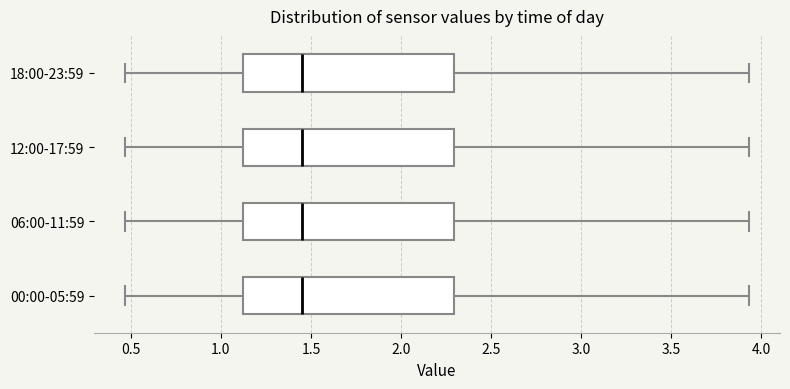

Reading bottom to top, read every box against the x-axis: the position of its median line, the range the box covers, and the ends of its whiskers. The values are not printed on the chart, so give them approximately, as read against the axis.

00:00-05:59: median 1.45, box 1.10 to 2.30, whiskers 0.45 to 3.95
06:00-11:59: median 1.45, box 1.10 to 2.30, whiskers 0.45 to 3.95
12:00-17:59: median 1.45, box 1.10 to 2.30, whiskers 0.45 to 3.95
18:00-23:59: median 1.45, box 1.10 to 2.30, whiskers 0.45 to 3.95